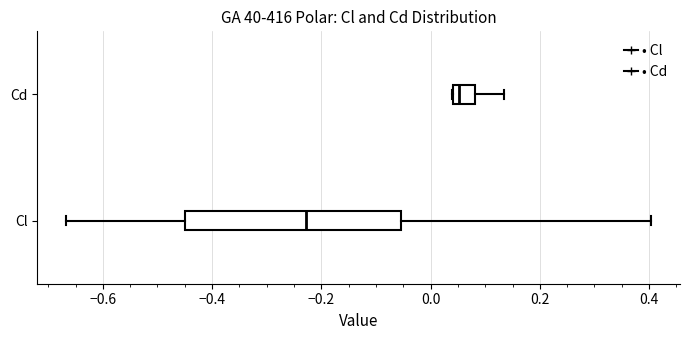

Reading bottom to top, read every box against the x-axis: the position of its median line, the range the box covers, and the ends of its whiskers. The values are not printed on the chart, so give them approximately, as read against the axis.

Cl: median -0.22, box -0.46 to -0.06, whiskers -0.66 to 0.40
Cd: median 0.06, box 0.04 to 0.08, whiskers 0.04 to 0.14